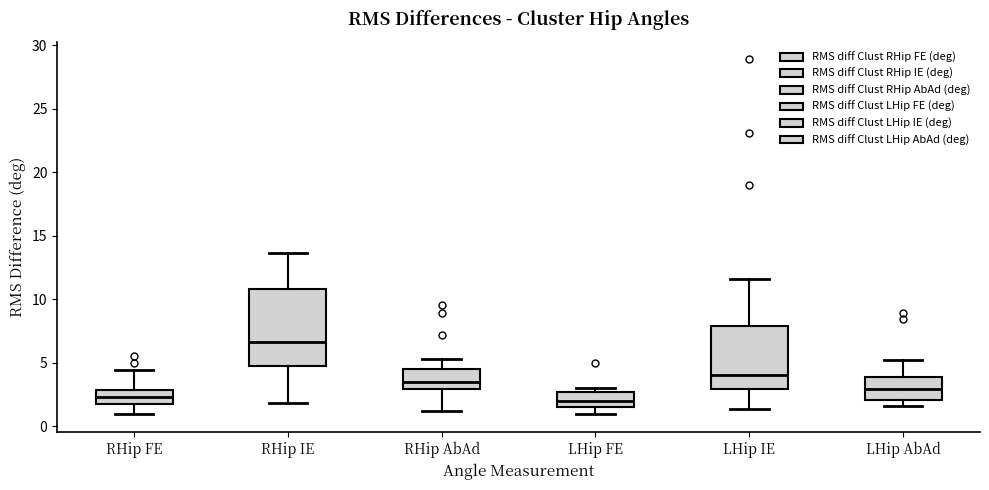

Reading left to right, read every box against the y-axis: the position of its median line, the range the box covers, and the ends of its whiskers. The values are not printed on the chart, so give them approximately, as read against the axis.

RHip FE: median 2.5, box 1.5 to 3.0, whiskers 1.0 to 4.5
RHip IE: median 6.5, box 5.0 to 11.0, whiskers 2.0 to 13.5
RHip AbAd: median 3.5, box 3.0 to 4.5, whiskers 1.0 to 5.5
LHip FE: median 2.0, box 1.5 to 2.5, whiskers 1.0 to 3.0
LHip IE: median 4.0, box 3.0 to 8.0, whiskers 1.5 to 11.5
LHip AbAd: median 3.0, box 2.0 to 4.0, whiskers 1.5 to 5.0